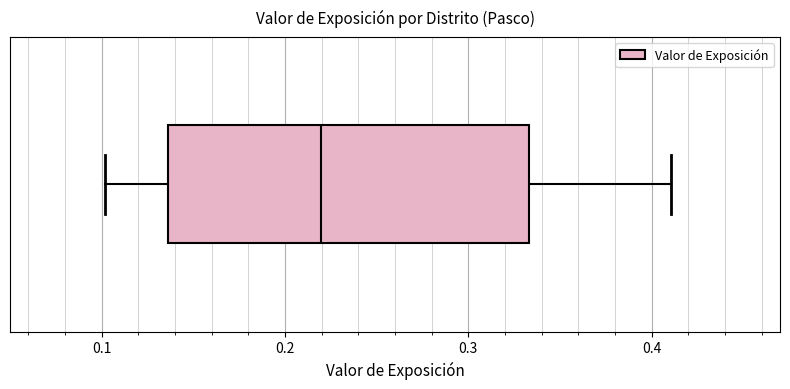

Where does the left whisker of the box end on the x-axis? The values are not printed on the chart, so give them approximately, as read against the axis.

0.10